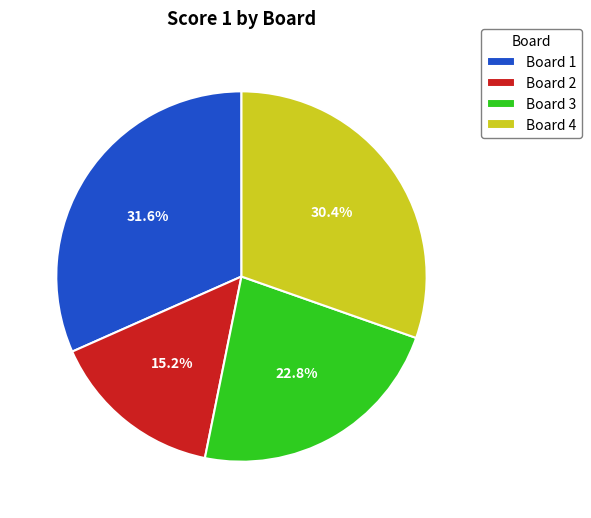

The Board 4 slice represents 38% of the pie. True or false?

False